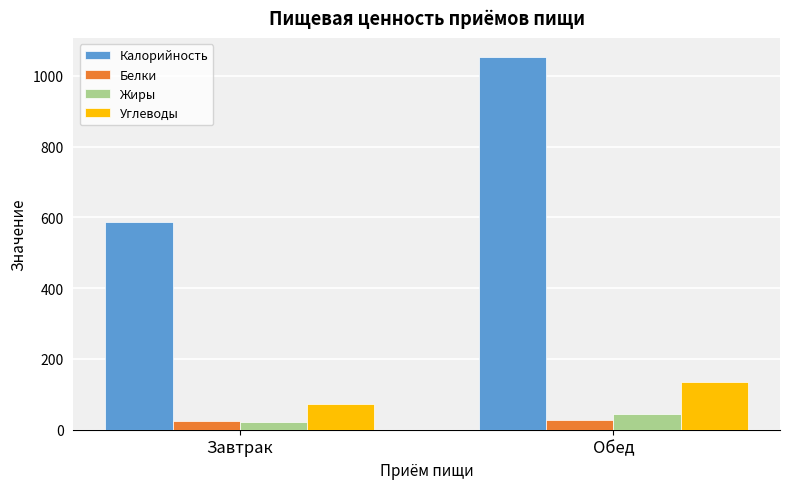

What is the lowest value of the Белки series?

24.4